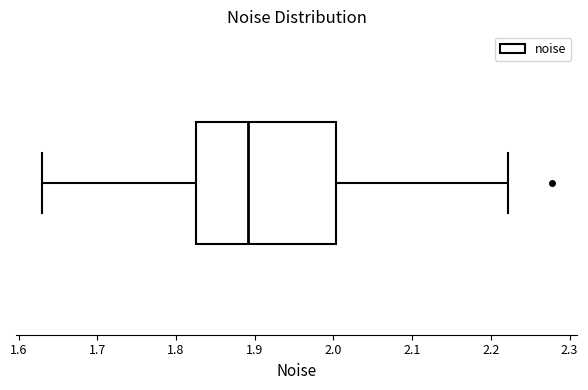

Read this box plot against the x-axis: the position of the median line, the range covered by the box, and the ends of both whiskers. The values are not printed on the chart, so give them approximately, as read against the axis.

median 1.89, box 1.82 to 2.00, whiskers 1.63 to 2.22